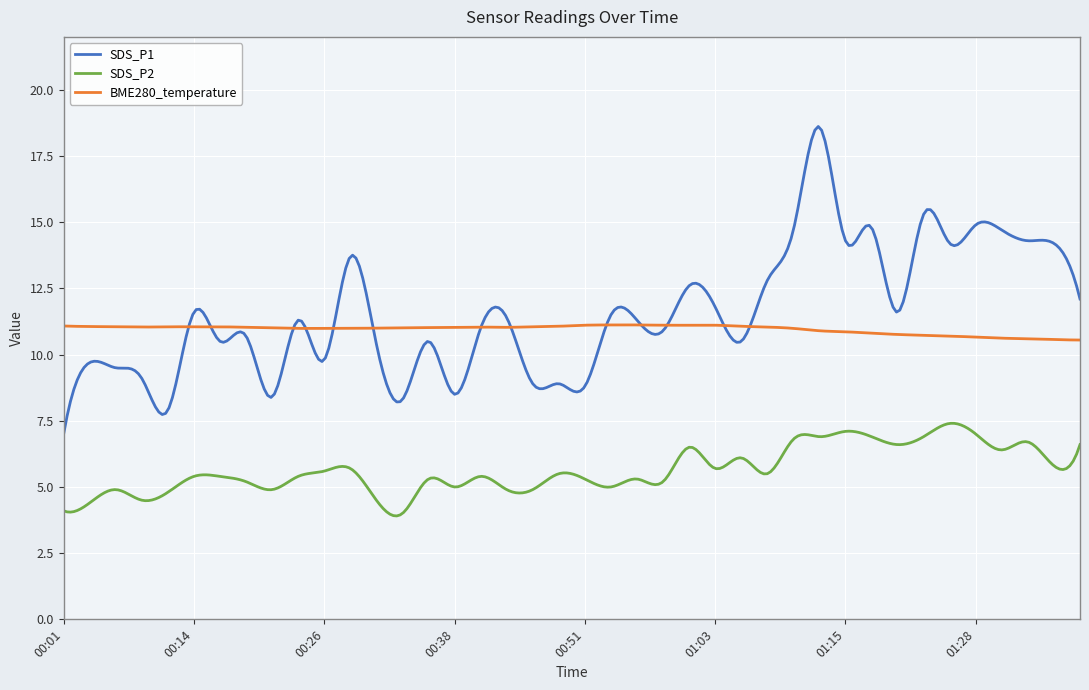

Rank the series by their maximum value, from highest to lowest.

SDS_P1, BME280_temperature, SDS_P2